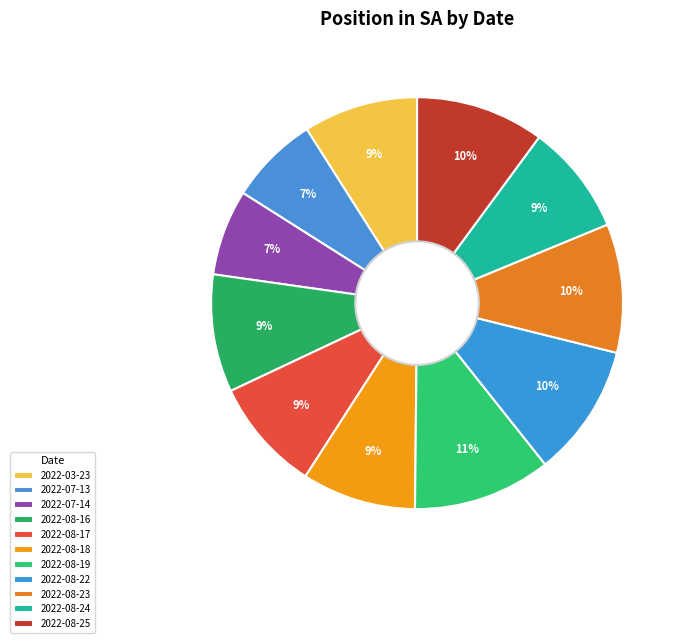

Does any single category account for the majority?

No